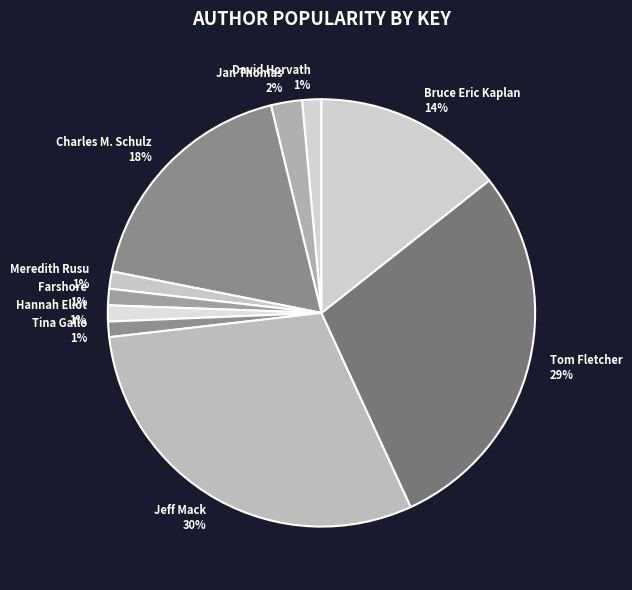

Do Hannah Eliot and Jeff Mack together represent more than half of the pie?

No